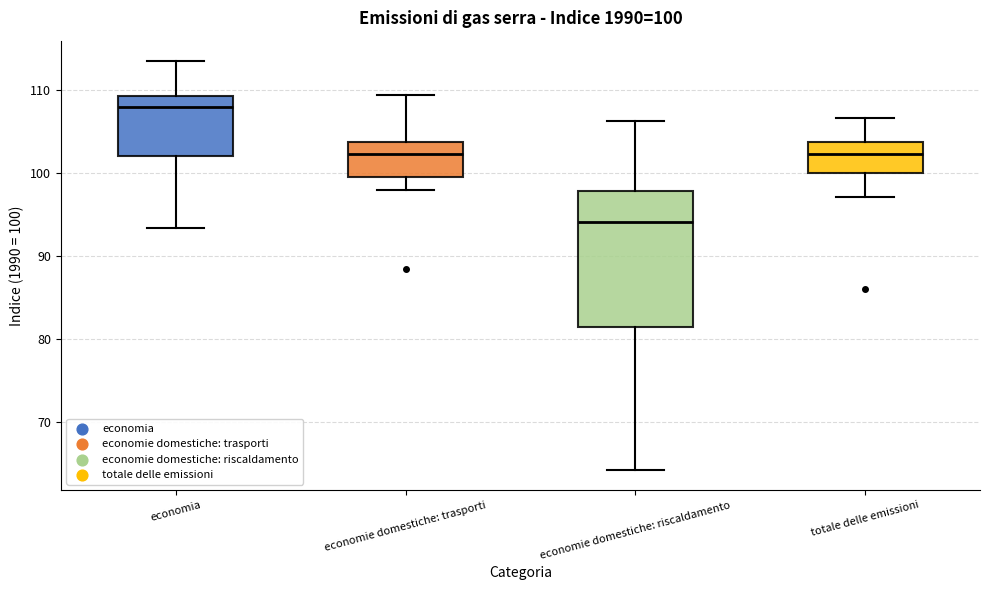

Comparing the boxes themselves (not the whiskers), which one is the tallest?

economie domestiche: riscaldamento